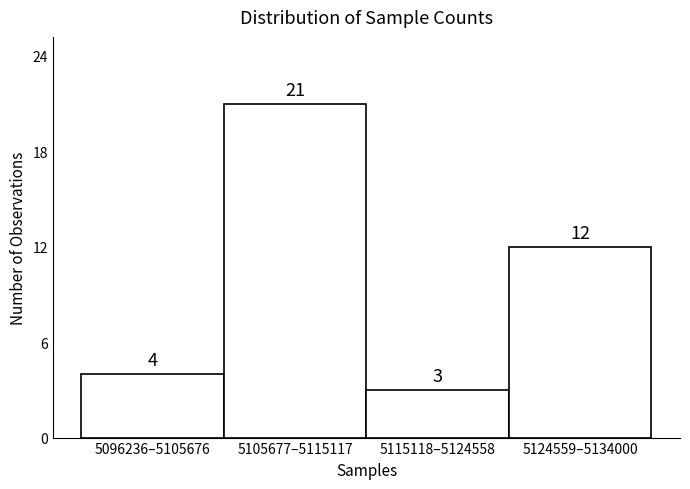

Reading left to right, extract all data points from this chart.

4	21	3	12